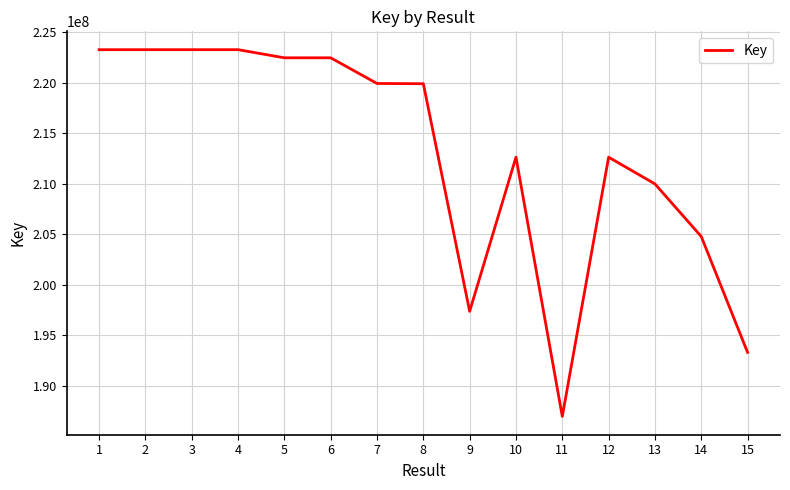

What is the minimum value shown in the chart?

186984279